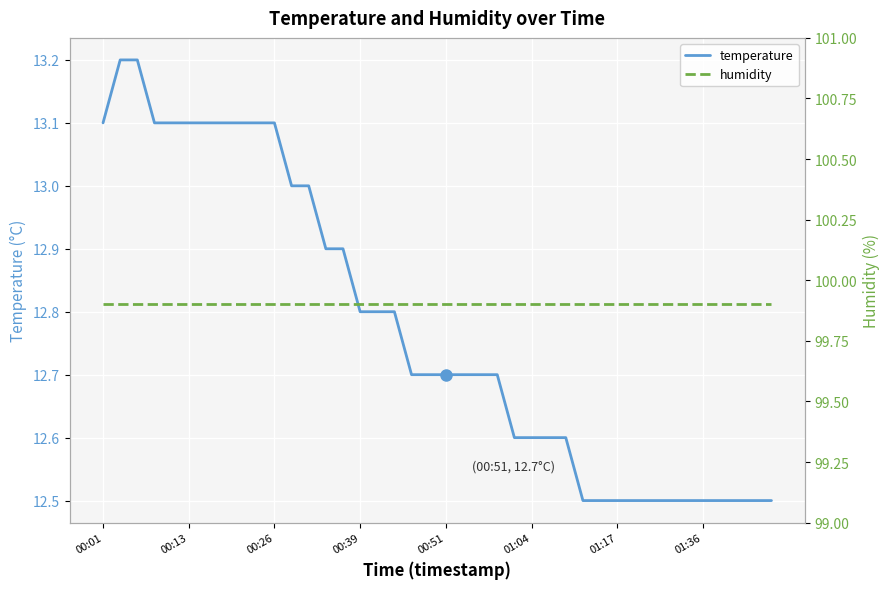

True or false: humidity and temperature cross at least once.

False